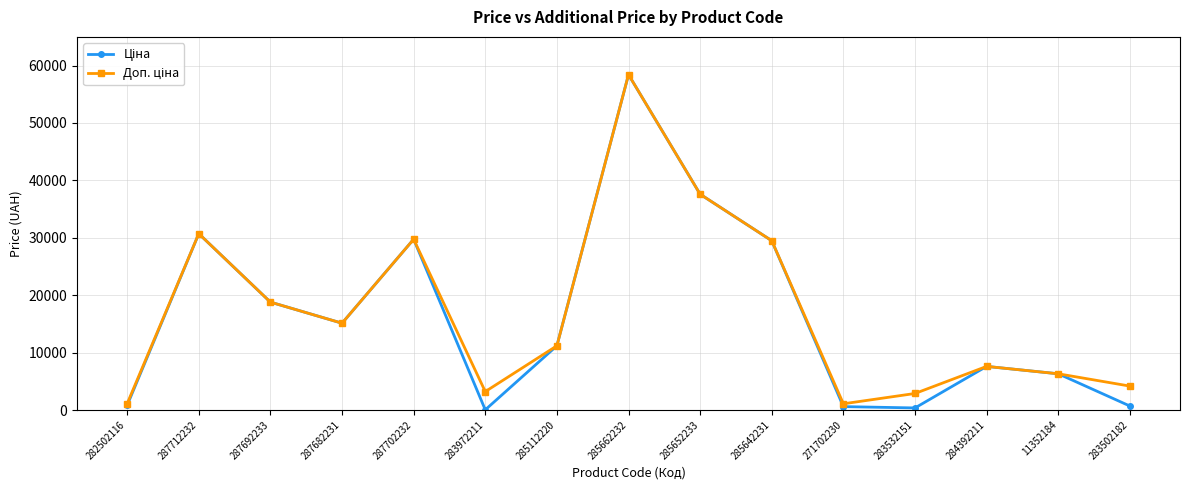

At which category is the sum across all series the highest?

285662232